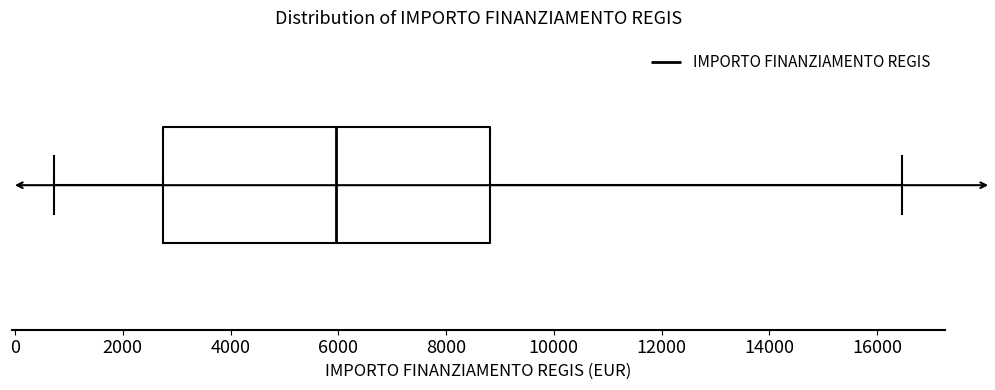

Transcribe this box plot: give where the median line is, the range the box spans, and where the two whiskers end, as read against the x-axis. The values are not printed on the chart, so give them approximately, as read against the axis.

median 6000, box 2800 to 8800, whiskers 800 to 16400